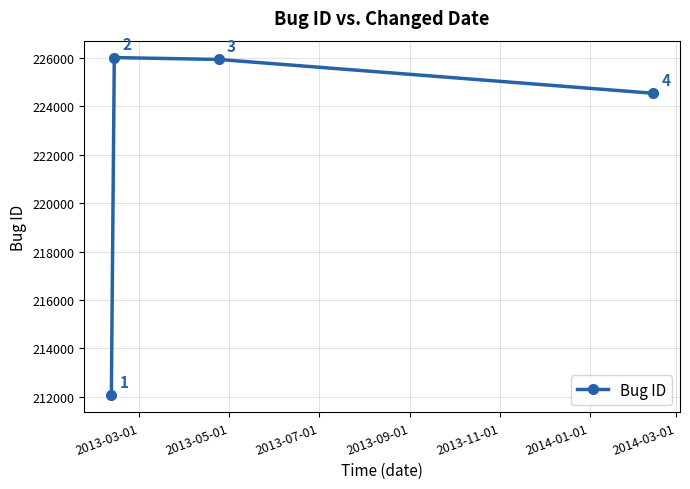

What is the average value?

222139